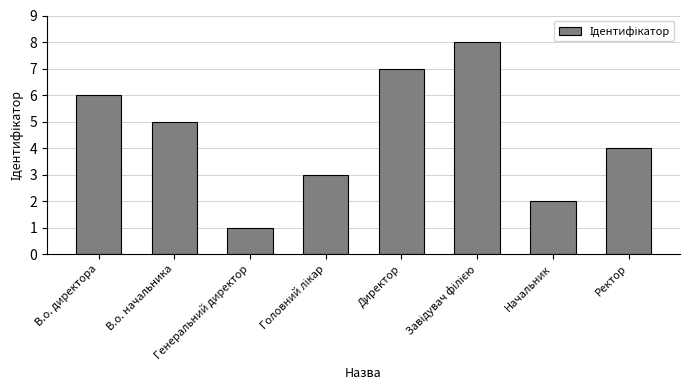

Is it true that the value at В.о. начальника is 5?

True